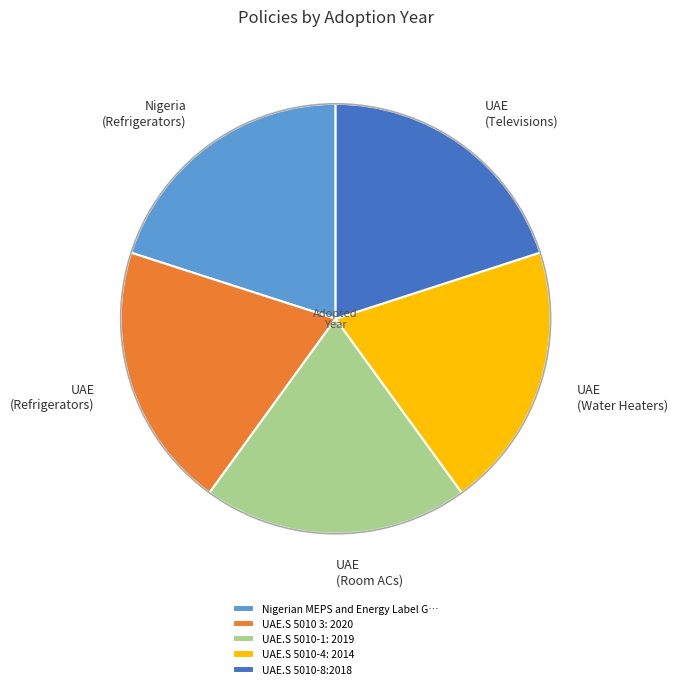

Is there a majority slice in this chart?

No